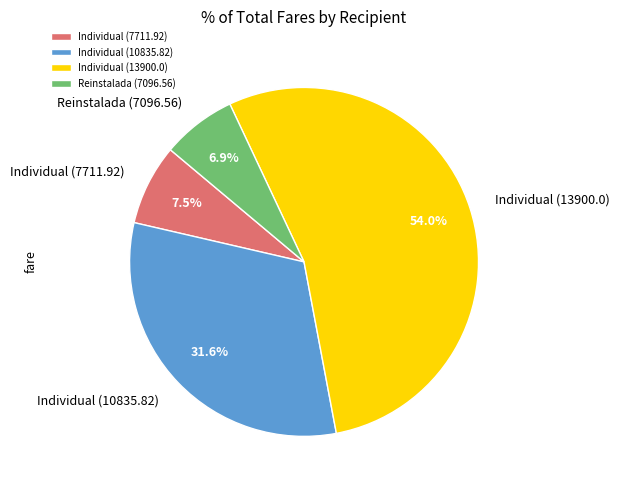

What is the largest slice in the pie chart?

Individual (13900.0)